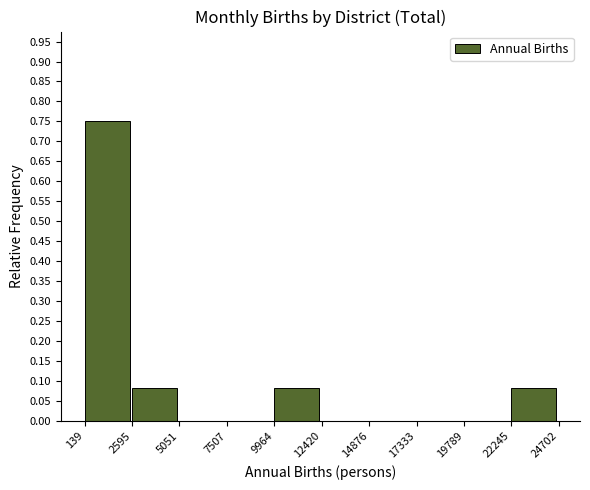

Reading left to right, transcribe this chart: for each bar, give the range it covers on the x-axis and its height. The values are not printed on the chart, so give them approximately, as read against the axis.

139 to 2595: 0.750
2595 to 5051: 0.085
5051 to 7507: 0
7507 to 9964: 0
9964 to 12420: 0.085
12420 to 14876: 0
14876 to 17333: 0
17333 to 19789: 0
19789 to 22245: 0
22245 to 24702: 0.085